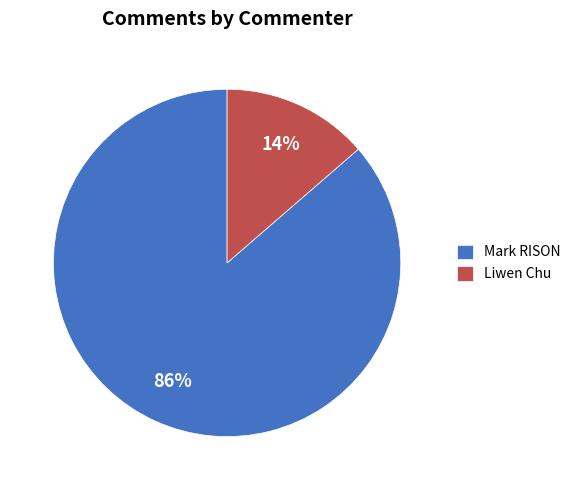

To the nearest percent, what is the average slice percentage?

50%